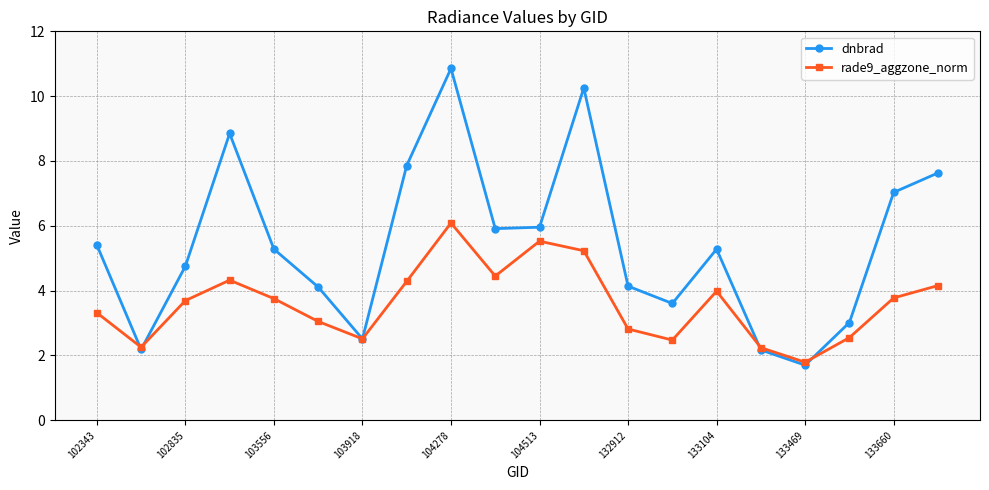

Which series has the widest spread of values?

dnbrad